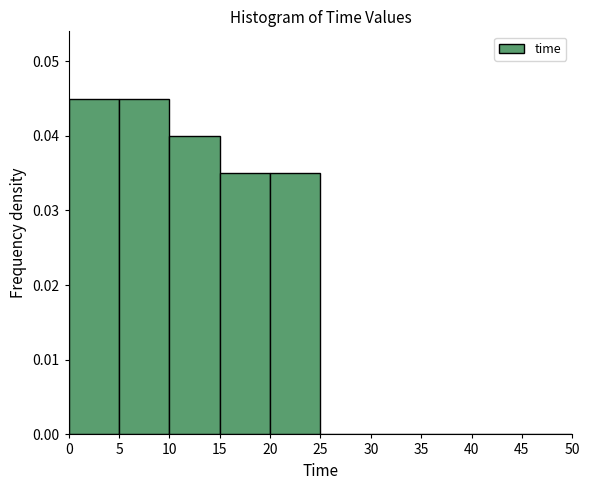

How tall is the bar that spans 15 to 20 on the x-axis? The values are not printed on the chart, so give them approximately, as read against the axis.

0.035